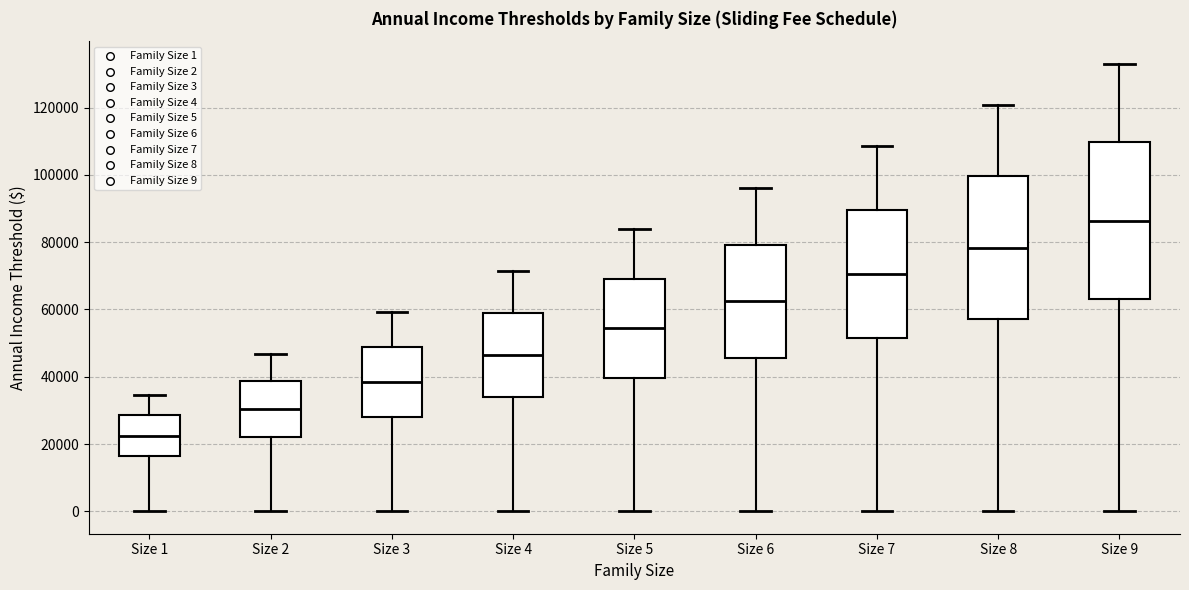

Reading left to right, read every box against the y-axis: the position of its median line, the range the box covers, and the ends of its whiskers. The values are not printed on the chart, so give them approximately, as read against the axis.

Size 1: median 22000, box 16000 to 28000, whiskers 0 to 34000
Size 2: median 30000, box 22000 to 38000, whiskers 0 to 46000
Size 3: median 38000, box 28000 to 48000, whiskers 0 to 60000
Size 4: median 46000, box 34000 to 58000, whiskers 0 to 72000
Size 5: median 54000, box 40000 to 70000, whiskers 0 to 84000
Size 6: median 62000, box 46000 to 80000, whiskers 0 to 96000
Size 7: median 70000, box 52000 to 90000, whiskers 0 to 108000
Size 8: median 78000, box 58000 to 100000, whiskers 0 to 120000
Size 9: median 86000, box 64000 to 110000, whiskers 0 to 134000